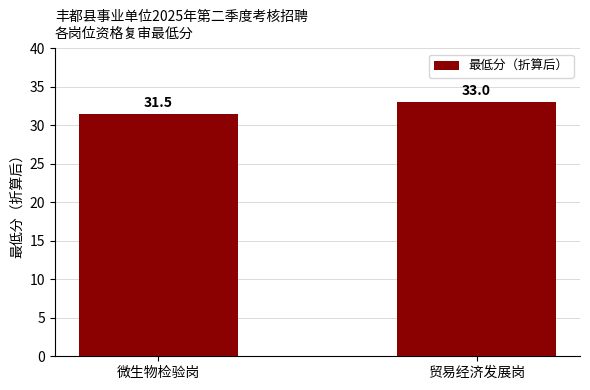

What position from the left is 微生物检验岗?

1